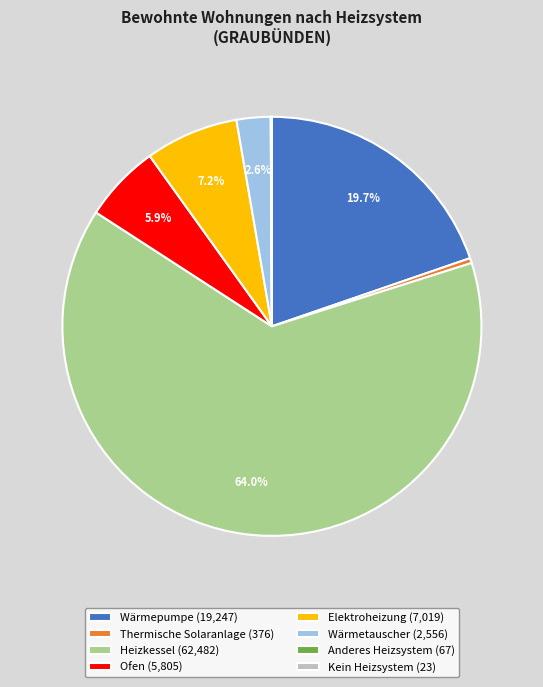

Is Thermische Solaranlage (376) the majority of the pie?

No